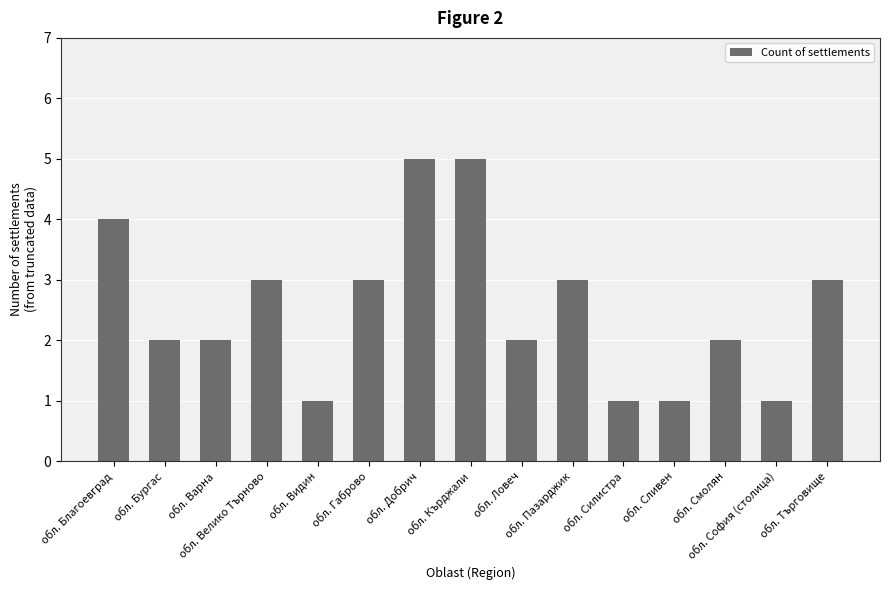

What is the value of the 1st bar from the left?

4